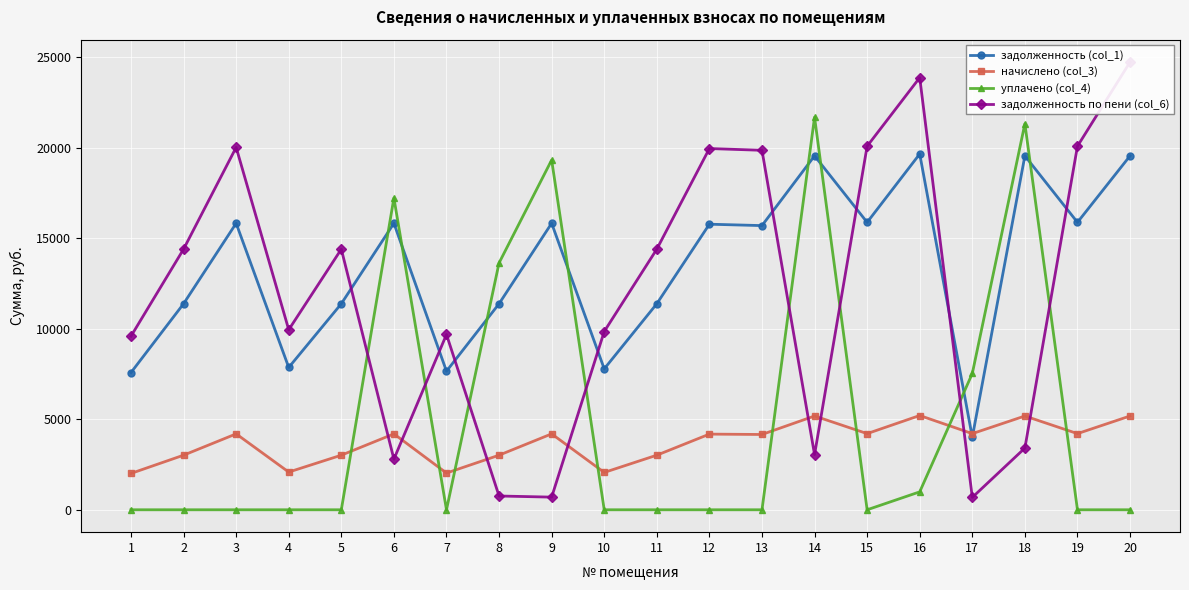

Reading right to left, transcribe all the data shown in this chart.

задолженность (col_1): 19542.5	15870.2	19542.5	4003.4	19645.2	15870.2	19542.5	15690.5	15767.5	11376.2	7781.0	15818.9	11376.2	7652.6	15818.9	11376.2	7858.1	15818.9	11376.2	7575.6
начислено (col_3): 5177.9	4204.9	5177.9	4204.9	5205.1	4204.9	5177.9	4157.3	4177.7	3014.2	2061.6	4191.2	3014.2	2027.6	4191.2	3014.2	2082.0	4191.2	3014.2	2007.2
уплачено (col_4): 0.0	0.0	21313.3	7524.6	990.0	0.0	21673.1	0.0	0.0	0.0	0.0	19311.6	13629.5	0.0	17216.0	0.0	0.0	0.0	0.0	0.0
задолженность по пени (col_6): 24720.4	20075.2	3407.0	683.8	23860.3	20075.2	3047.3	19847.8	19945.2	14390.4	9842.6	698.5	760.9	9680.3	2794.2	14390.4	9940.1	20010.1	14390.4	9582.8